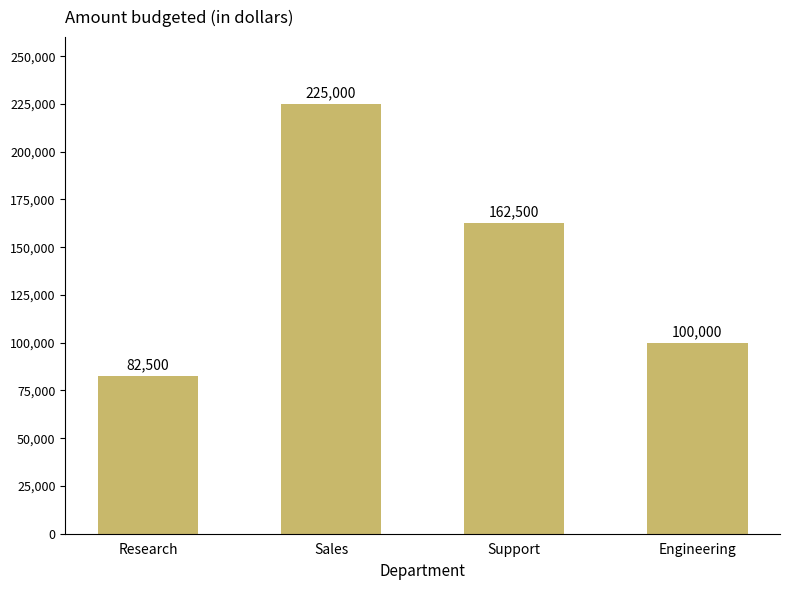

Which category has the highest value across all series?

Sales